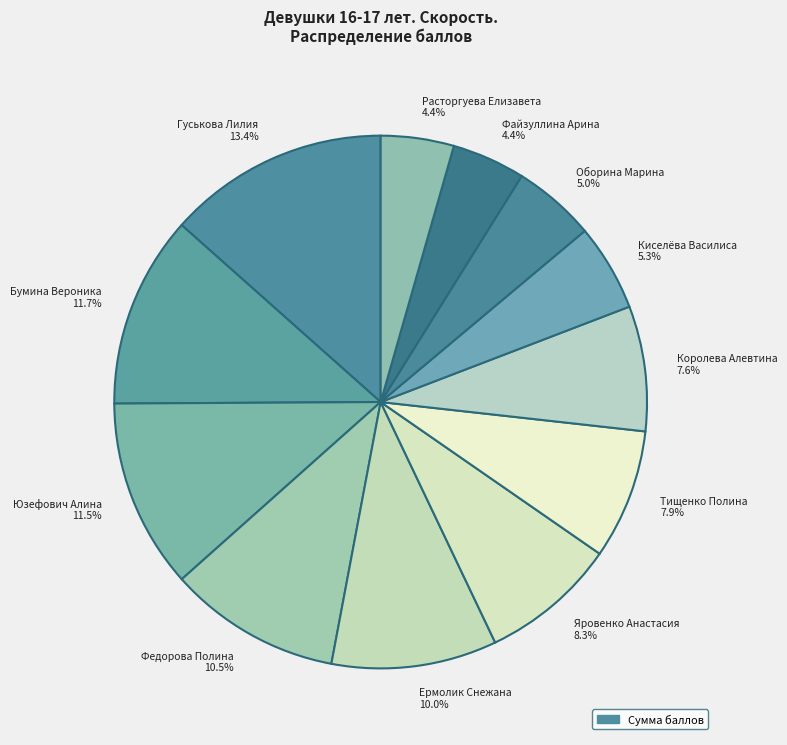

What percentage do Оборина Марина 5.0% and Федорова Полина 10.5% together represent?

15.5%